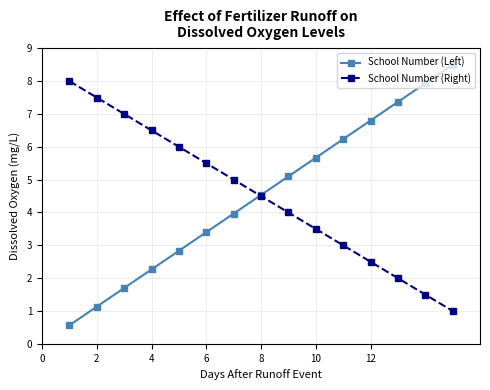

What is the minimum value shown in the chart?

0.6